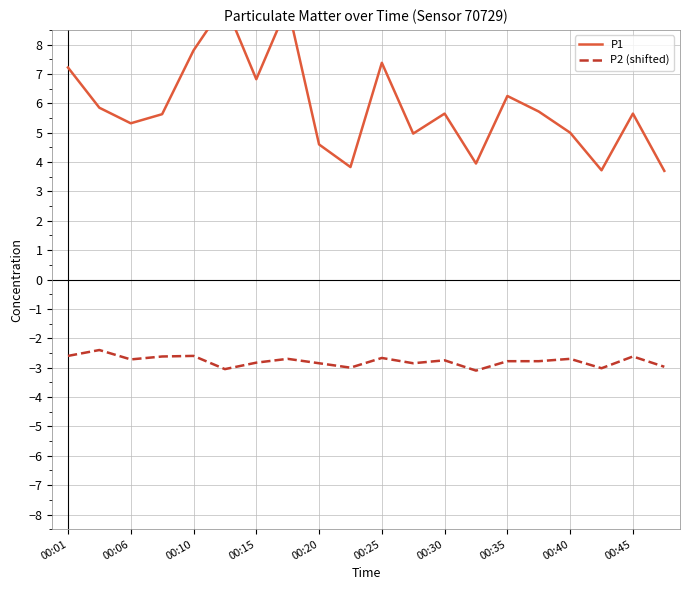

The P2 (shifted) series shows -2.7 at 00:25. True or false?

True